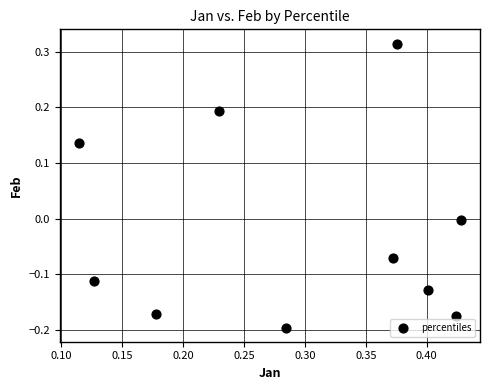

What is the range of Y values (max minus min)?

0.5